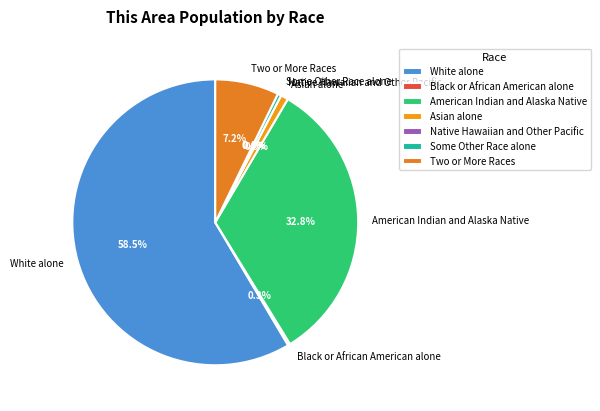

Combined, what portion of the pie is White alone and Some Other Race alone?

58.9%